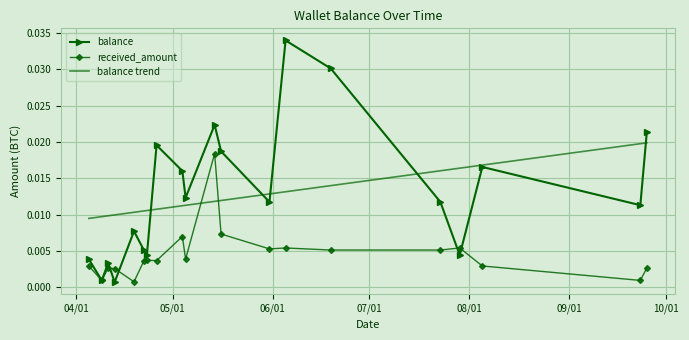

At how many categories does at least one series exceed 0?

20